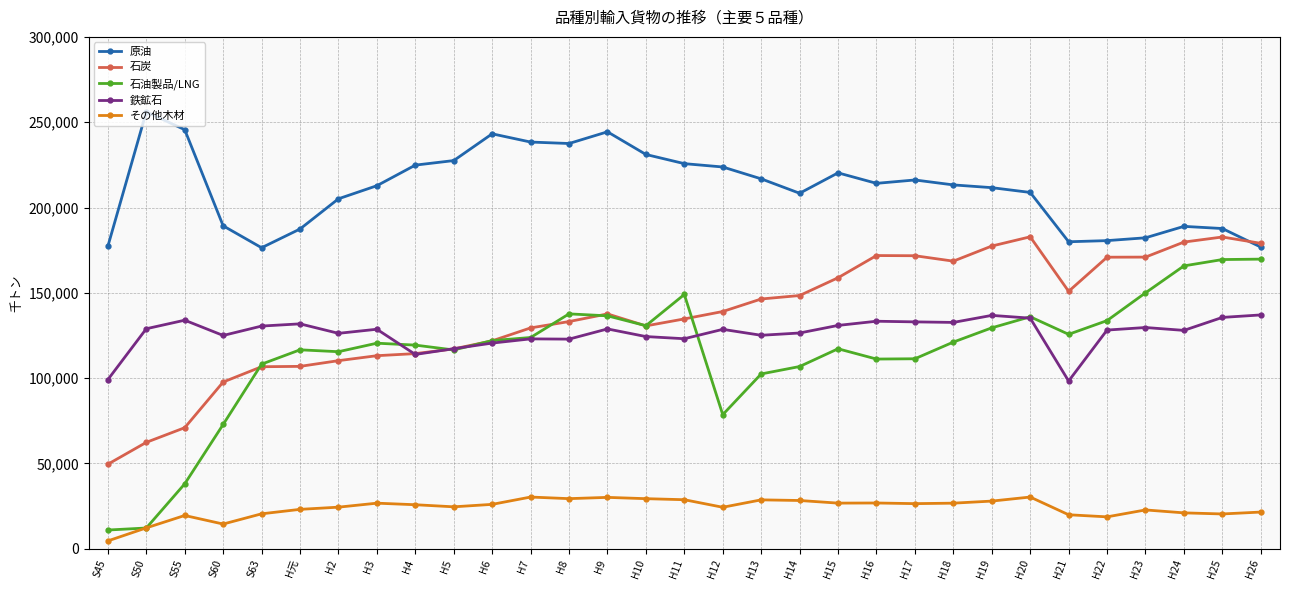

What is the spread (max minus min) of values at H16?

187335